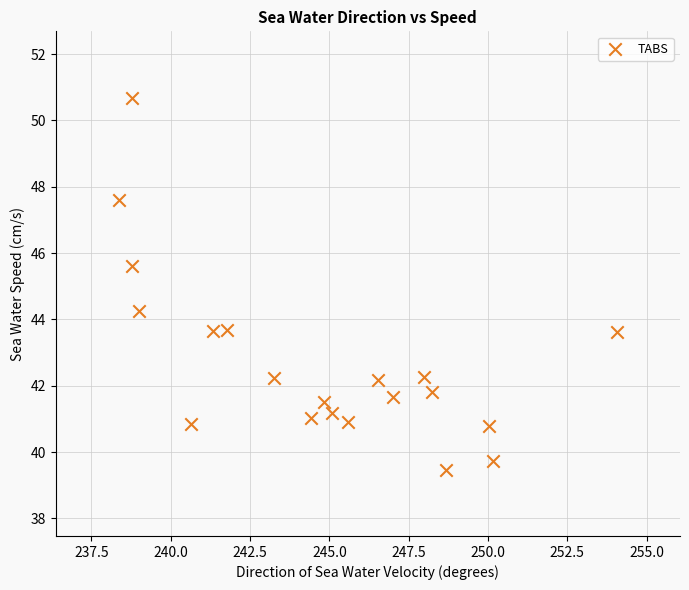

What is the range of X values (max minus min)?

15.7